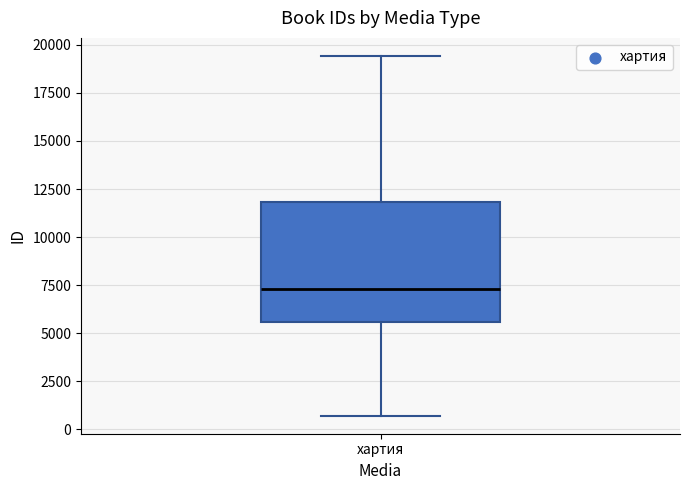

Where does the upper whisker of the box for хартия end on the y-axis? The values are not printed on the chart, so give them approximately, as read against the axis.

19500